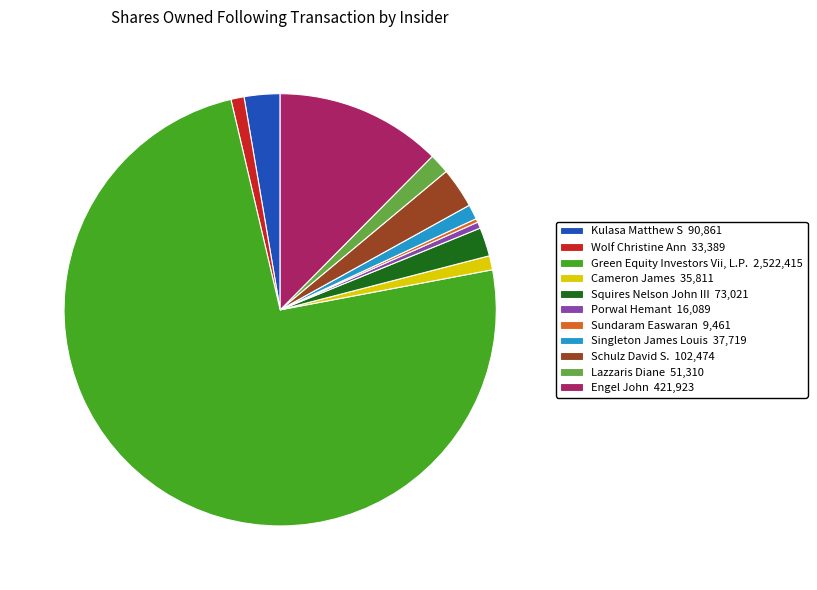

Which category has the biggest portion of the pie?

Green Equity Investors Vii, L.P.